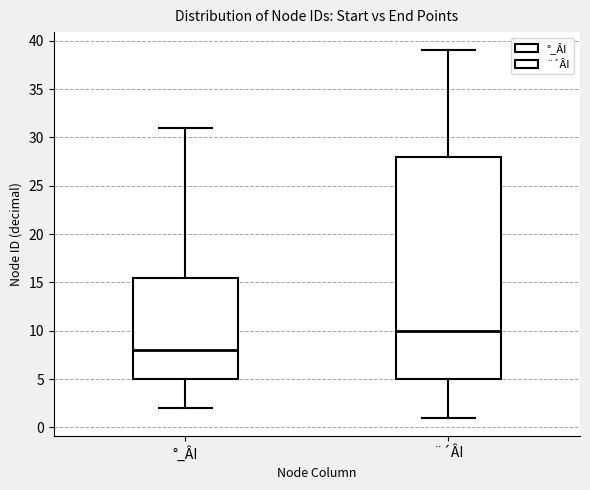

Comparing the boxes themselves (not the whiskers), which one is the tallest?

¨´ÂI